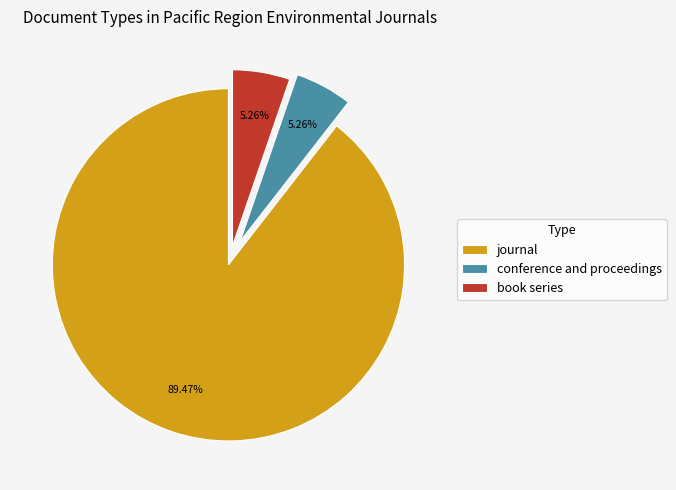

To the nearest percent, what percentage of the pie is book series?

5%